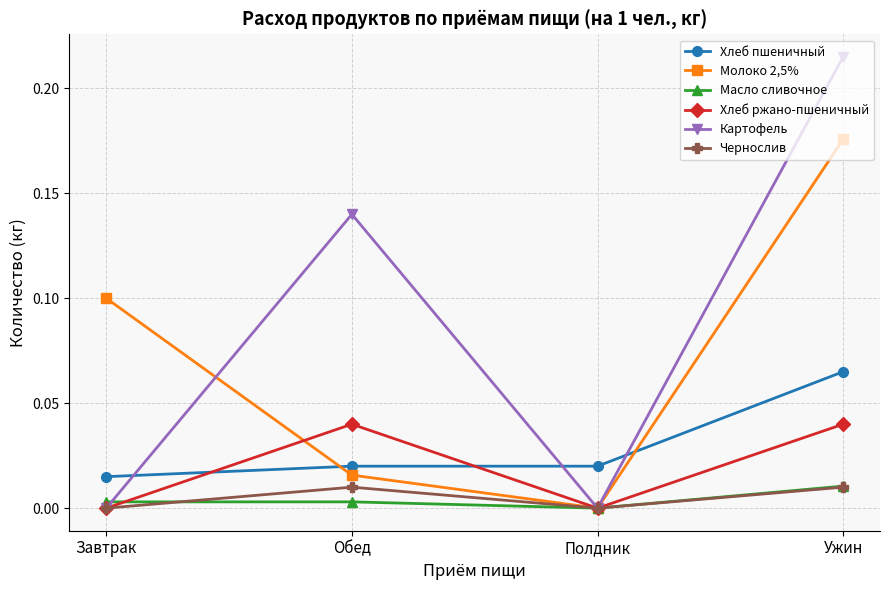

The Картофель series shows 0.2 at Обед. True or false?

False